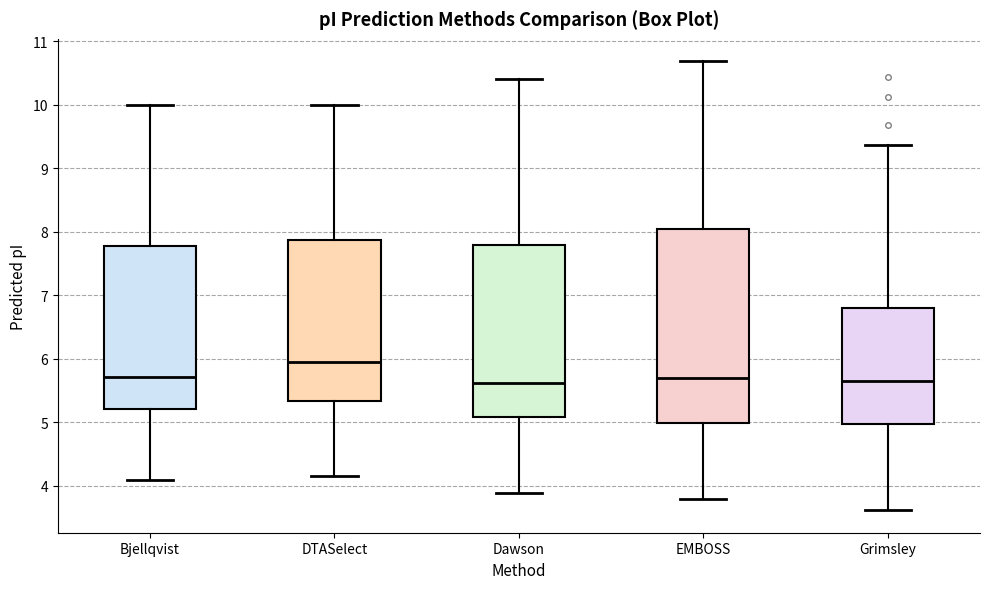

Reading left to right, read every box against the y-axis: the position of its median line, the range the box covers, and the ends of its whiskers. The values are not printed on the chart, so give them approximately, as read against the axis.

Bjellqvist: median 5.7, box 5.2 to 7.8, whiskers 4.1 to 10.0
DTASelect: median 6.0, box 5.3 to 7.9, whiskers 4.2 to 10.0
Dawson: median 5.6, box 5.1 to 7.8, whiskers 3.9 to 10.4
EMBOSS: median 5.7, box 5.0 to 8.0, whiskers 3.8 to 10.7
Grimsley: median 5.7, box 5.0 to 6.8, whiskers 3.6 to 9.4